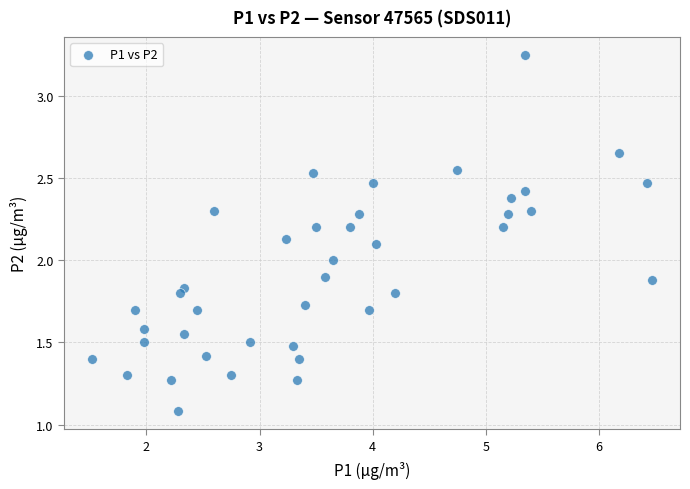

What is the range of X values (max minus min)?

4.9